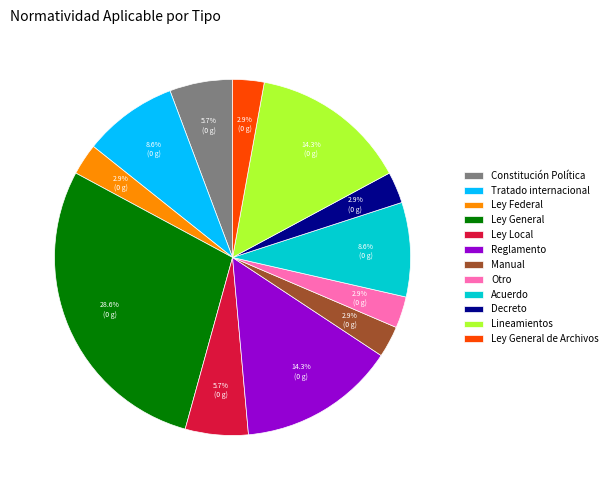

How many segments does this pie chart have?

12